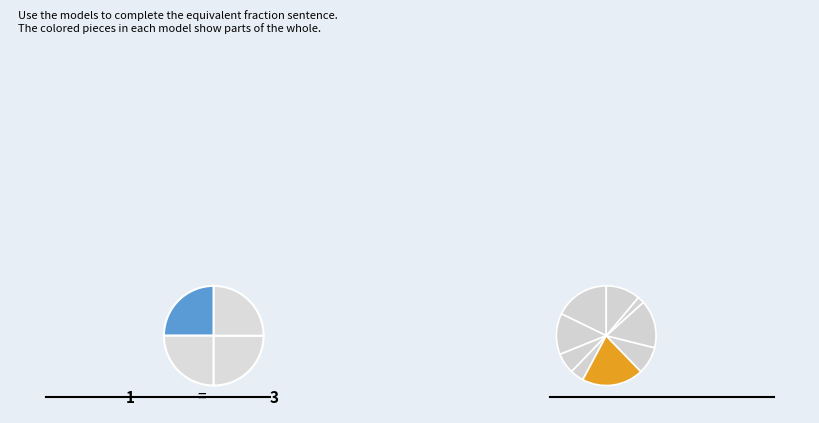

Is it true that 7 is 3% of the pie?

False